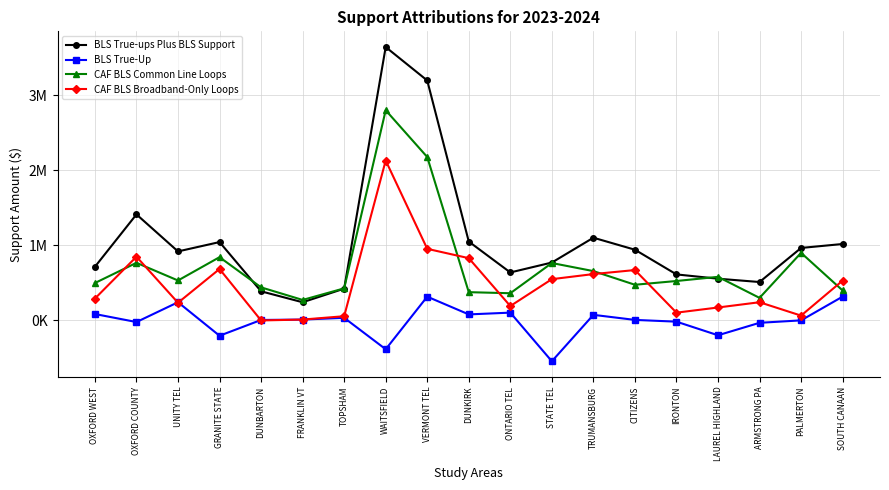

Does the chart have visible grid lines?

Yes